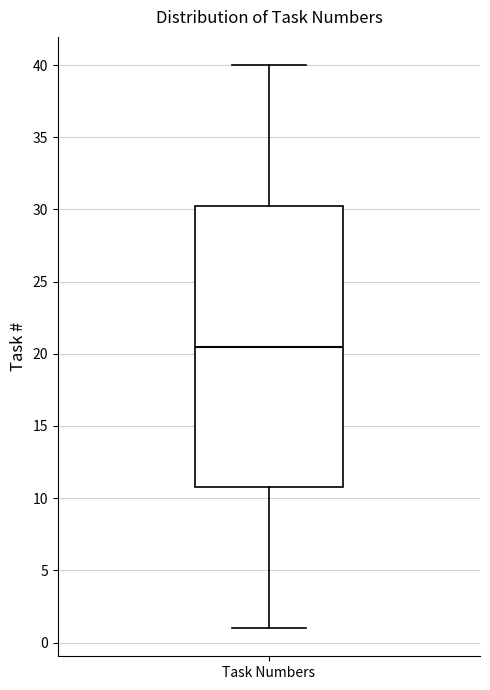

Where is the upper edge of the box for Task Numbers on the y-axis? The values are not printed on the chart, so give them approximately, as read against the axis.

30.5